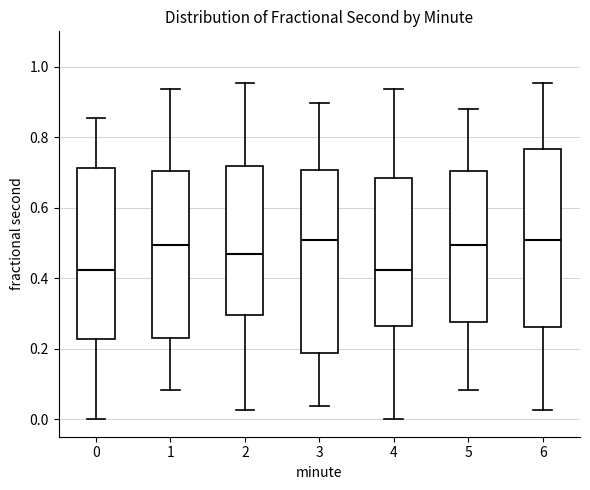

Reading left to right, transcribe this box plot: for each box, give where its median line is, the range the box spans, and where its two whiskers end, as read against the y-axis. The values are not printed on the chart, so give them approximately, as read against the axis.

0: median 0.42, box 0.22 to 0.72, whiskers 0.00 to 0.86
1: median 0.50, box 0.24 to 0.70, whiskers 0.08 to 0.94
2: median 0.46, box 0.30 to 0.72, whiskers 0.02 to 0.96
3: median 0.50, box 0.18 to 0.70, whiskers 0.04 to 0.90
4: median 0.42, box 0.26 to 0.68, whiskers 0.00 to 0.94
5: median 0.50, box 0.28 to 0.70, whiskers 0.08 to 0.88
6: median 0.50, box 0.26 to 0.76, whiskers 0.02 to 0.96